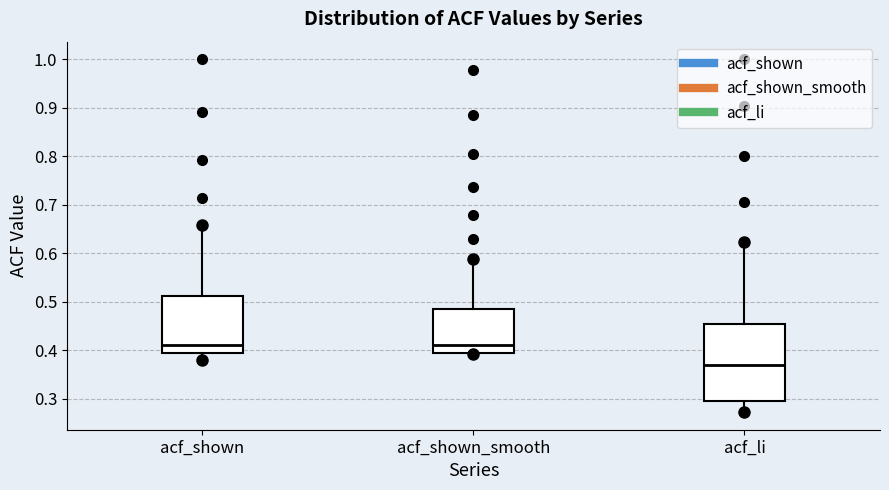

Where is the upper edge of the box for acf_li on the y-axis? The values are not printed on the chart, so give them approximately, as read against the axis.

0.45